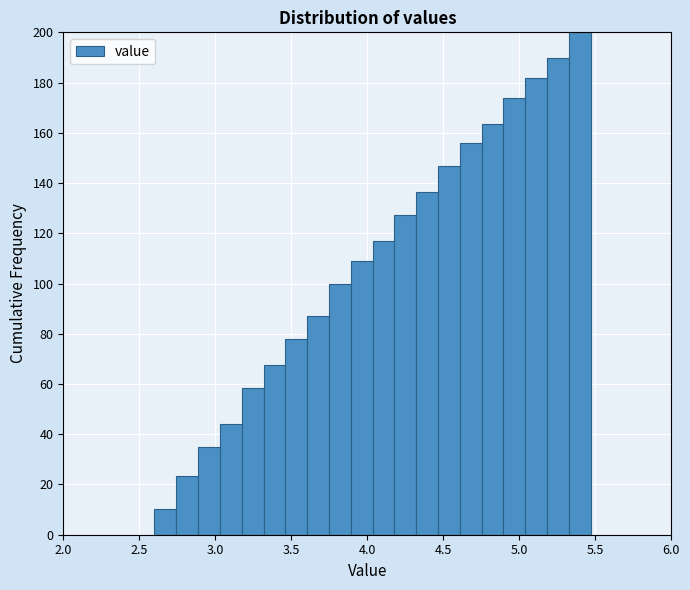

Read against the x-axis, roughly where is the centre of the tallest bar?

5.40